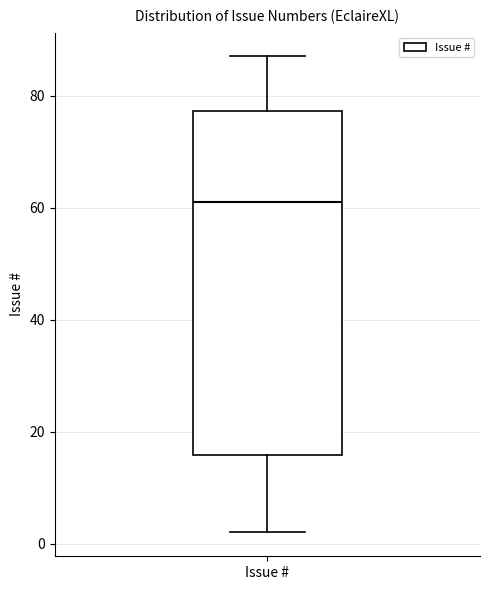

Transcribe this box plot: give where the median line is, the range the box spans, and where the two whiskers end, as read against the y-axis. The values are not printed on the chart, so give them approximately, as read against the axis.

median 62, box 16 to 78, whiskers 2 to 88